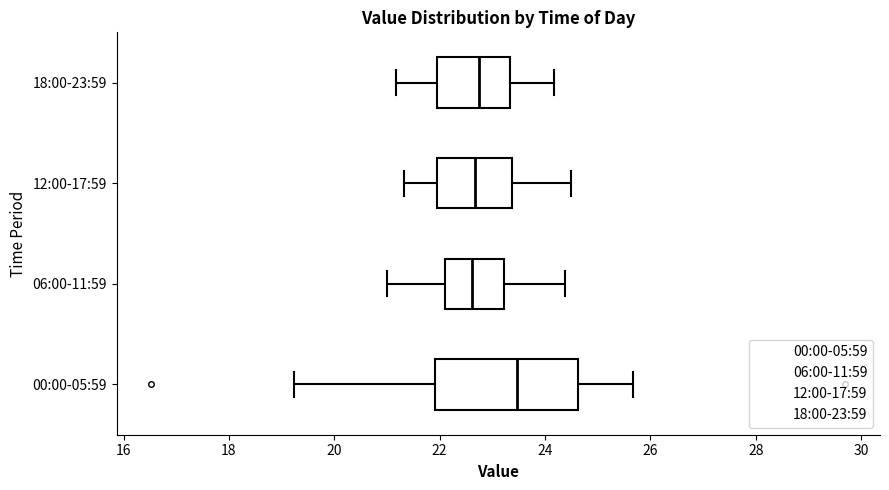

Comparing the boxes themselves (not the whiskers), which one is the widest?

00:00-05:59